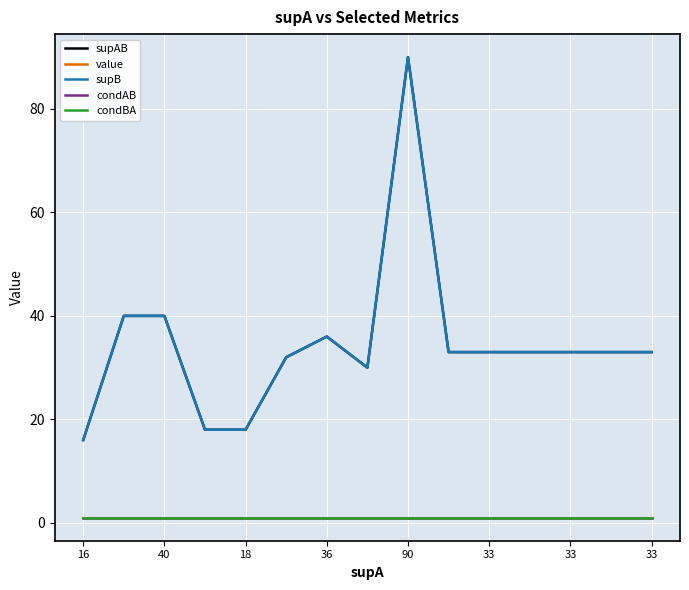

Reading left to right, extract all data points from this chart.

supAB: 16	40	40	18	18	32	36	30	90	33	33	33	33	33	33
value: 1	1	1	1	1	1	1	1	1	1	1	1	1	1	1
supB: 16	40	40	18	18	32	36	30	90	33	33	33	33	33	33
condAB: 1	1	1	1	1	1	1	1	1	1	1	1	1	1	1
condBA: 1	1	1	1	1	1	1	1	1	1	1	1	1	1	1